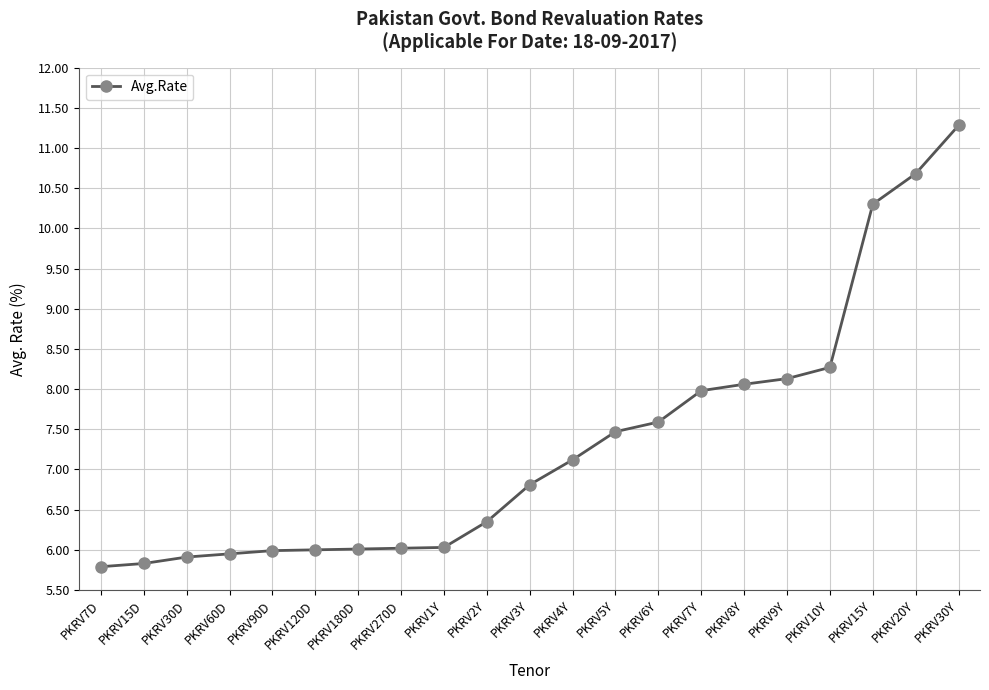

What is the difference between the values at PKRV3Y and PKRV180D?

0.8